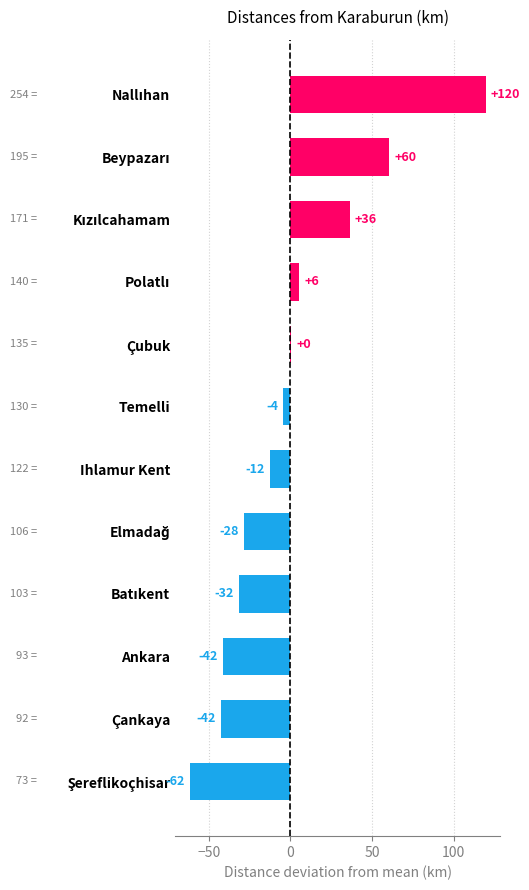

Are the bars horizontal?

Yes